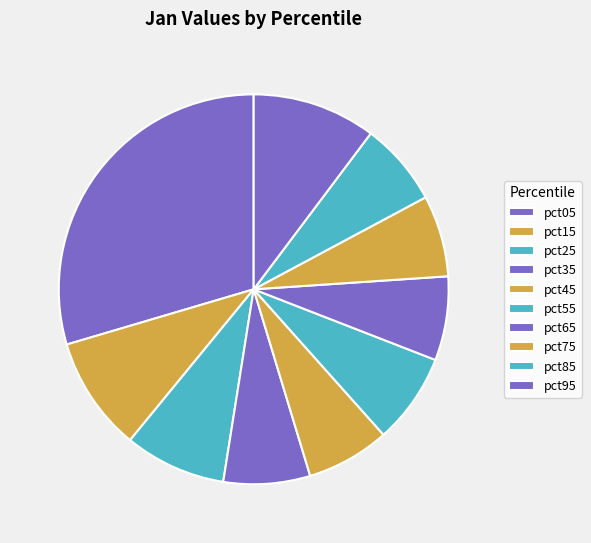

Combined, do pct25 and pct05 account for over 50%?

No